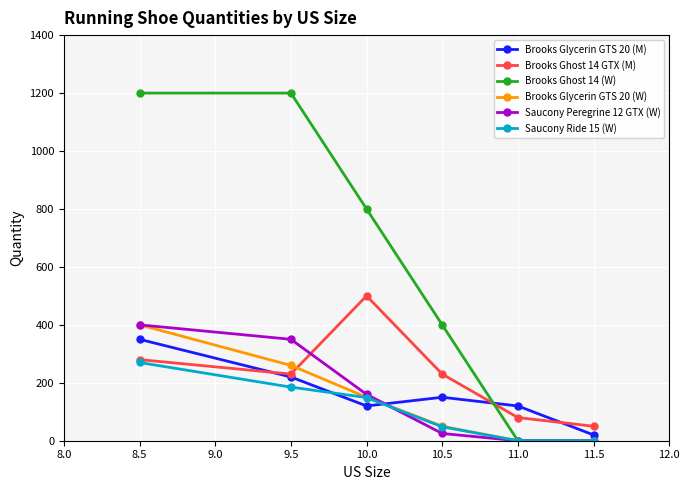

The Saucony Peregrine 12 GTX (W) series shows 47 at 8.5. True or false?

False